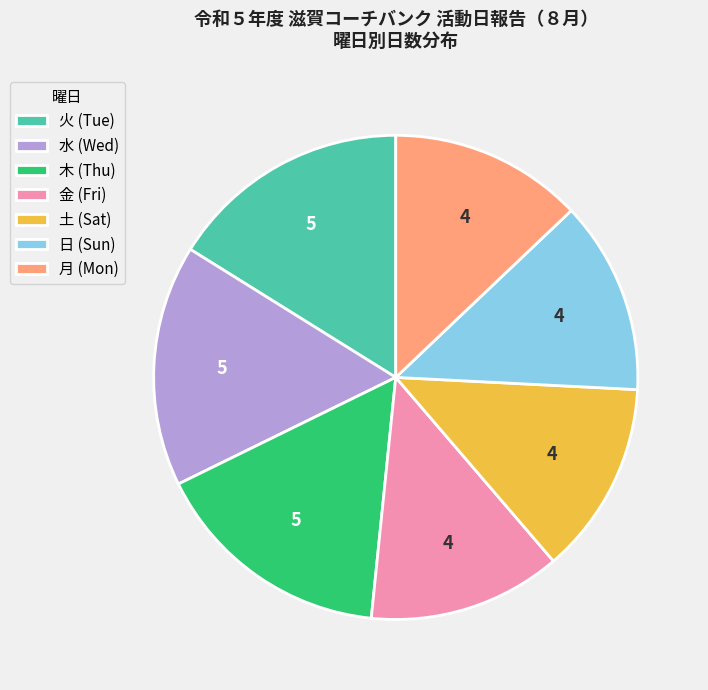

Which has a higher value, 木 (Thu) or 日 (Sun)?

木 (Thu)